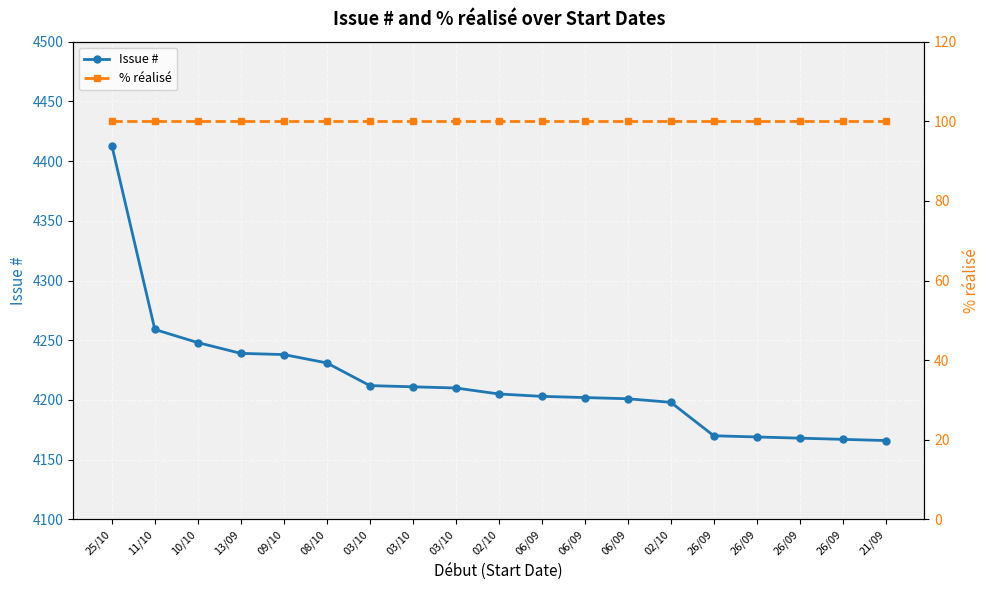

List the series in order of their overall mean, lowest first.

% réalisé, Issue #